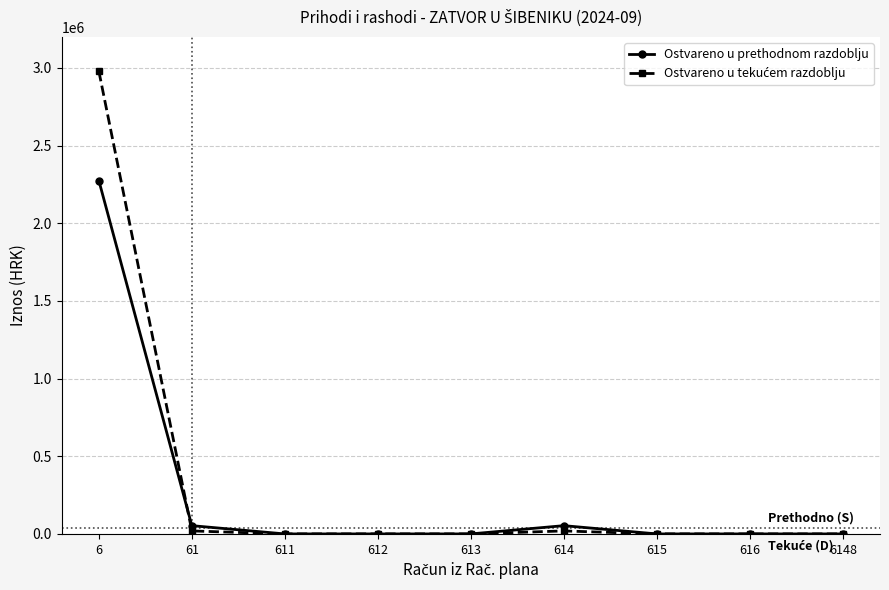

What is the maximum value for Ostvareno u prethodnom razdoblju?

2275013.8